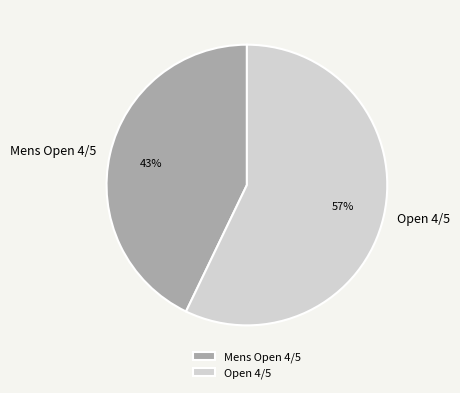

Which slice is the largest?

Open 4/5